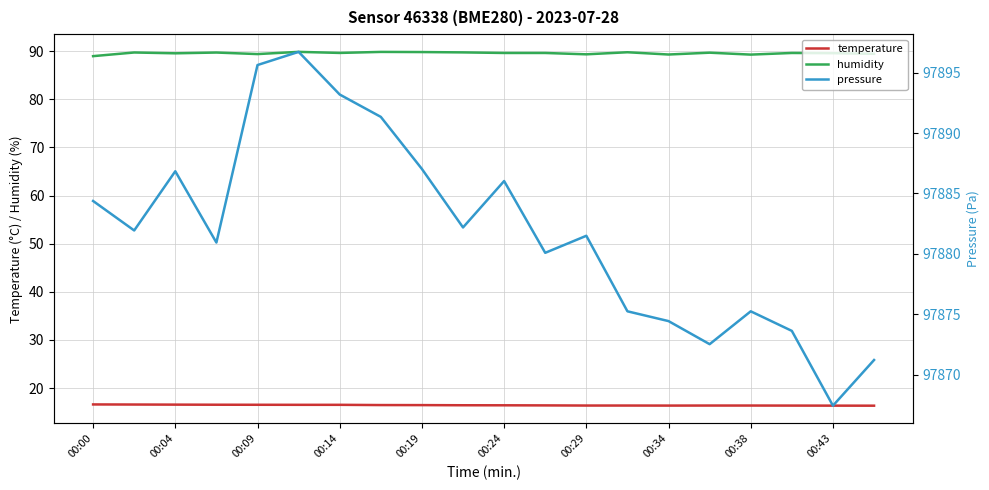

Reading left to right, transcribe all the data shown in this chart.

temperature: 16.6	16.6	16.6	16.5	16.5	16.5	16.5	16.5	16.5	16.4	16.4	16.4	16.4	16.4	16.4	16.4	16.4	16.4	16.4	16.3
humidity: 89.0	89.7	89.5	89.7	89.4	89.8	89.6	89.8	89.8	89.7	89.6	89.6	89.3	89.8	89.3	89.7	89.3	89.6	89.6	89.5
pressure: 97884.4	97881.9	97886.8	97880.9	97895.6	97896.7	97893.2	97891.3	97887.0	97882.2	97886.0	97880.1	97881.5	97875.2	97874.4	97872.5	97875.2	97873.6	97867.4	97871.2